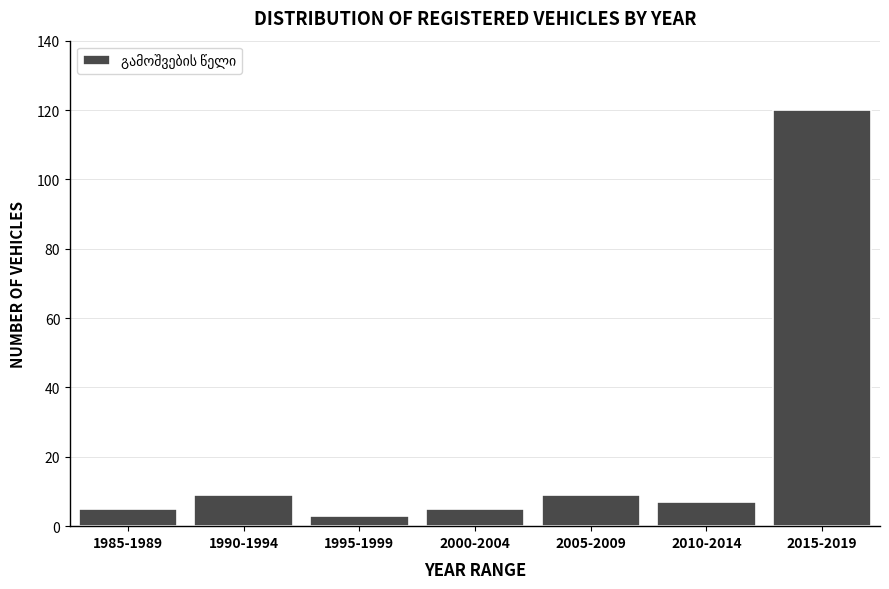

Reading right to left, what are all the values shown in this chart?

2015-2019=120	2010-2014=7	2005-2009=9	2000-2004=5	1995-1999=3	1990-1994=9	1985-1989=5